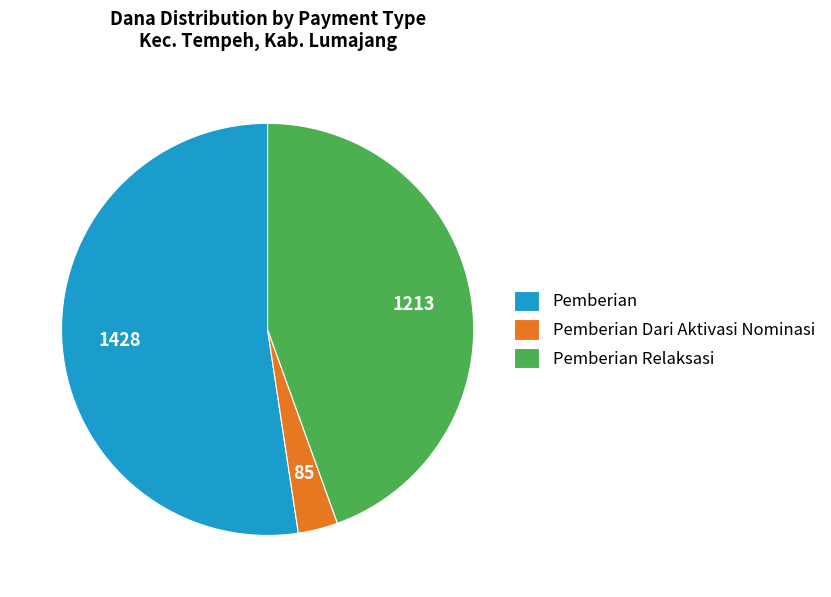

Which slice is the smallest?

Pemberian Dari Aktivasi Nominasi